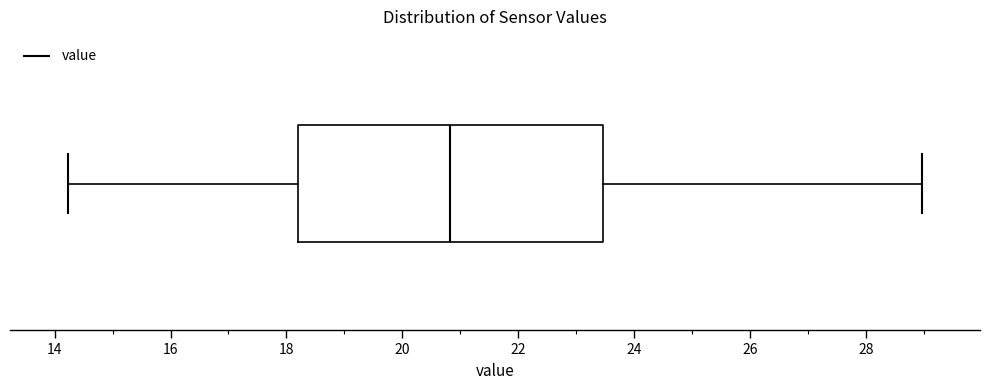

Where is the right edge of the box on the x-axis? The values are not printed on the chart, so give them approximately, as read against the axis.

23.4